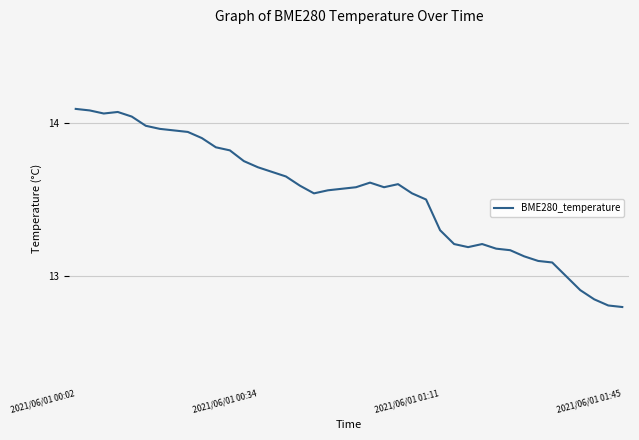

What is the difference between the maximum and minimum values?

1.3